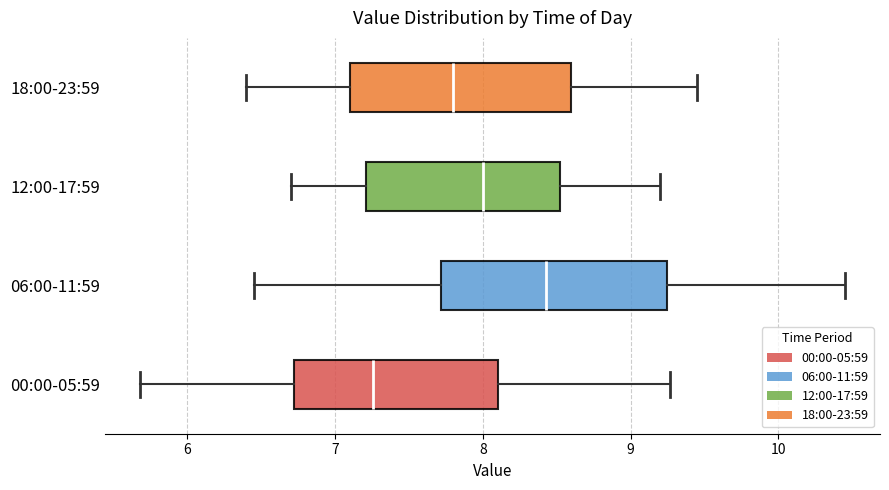

Reading bottom to top, read every box against the x-axis: the position of its median line, the range the box covers, and the ends of its whiskers. The values are not printed on the chart, so give them approximately, as read against the axis.

00:00-05:59: median 7.3, box 6.7 to 8.1, whiskers 5.7 to 9.3
06:00-11:59: median 8.4, box 7.7 to 9.2, whiskers 6.5 to 10.5
12:00-17:59: median 8.0, box 7.2 to 8.5, whiskers 6.7 to 9.2
18:00-23:59: median 7.8, box 7.1 to 8.6, whiskers 6.4 to 9.5